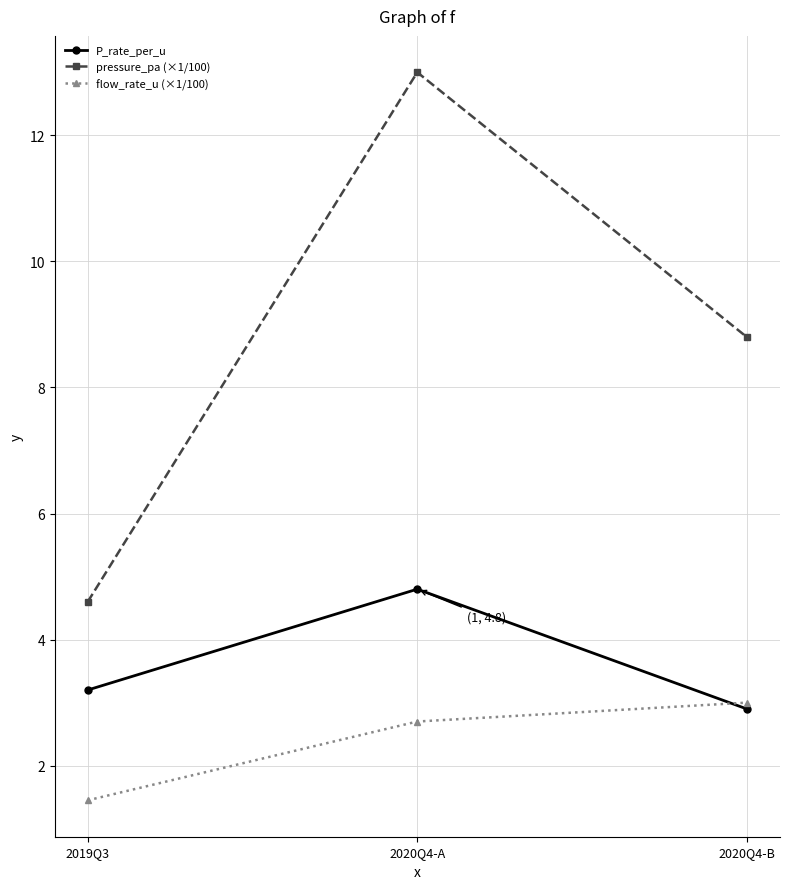

At which category is the sum across all series the highest?

2020Q4-A